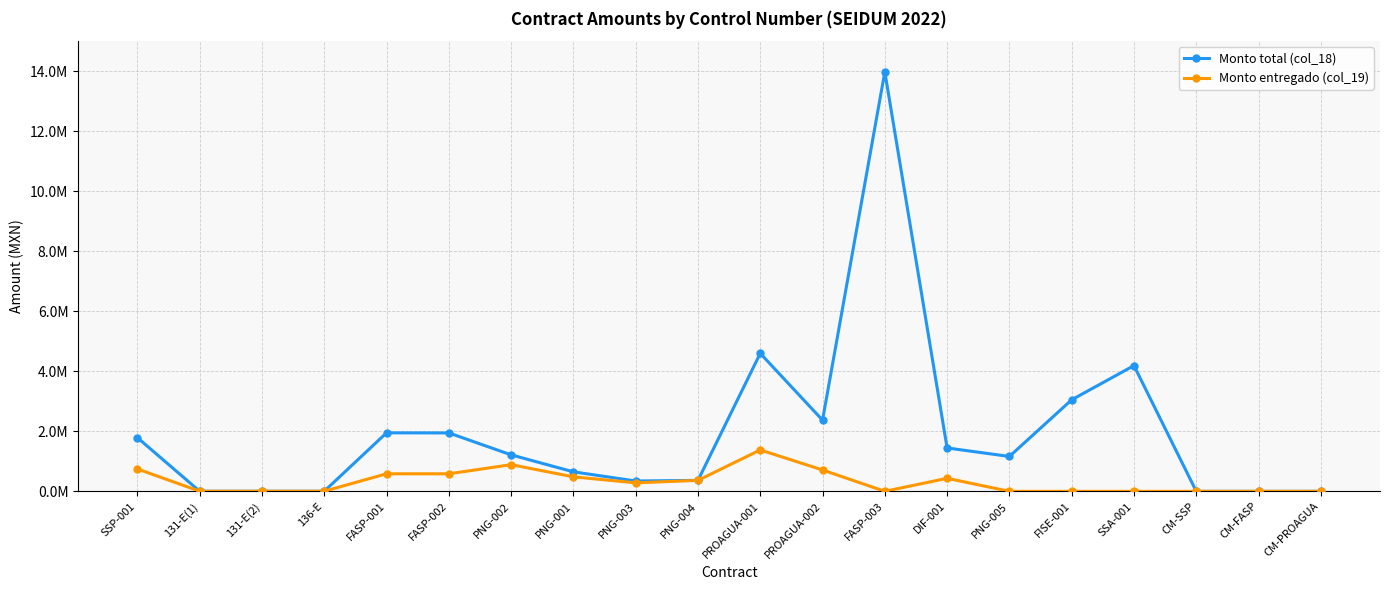

At which category does Monto total (col_18) reach its first local valley?

PNG-003